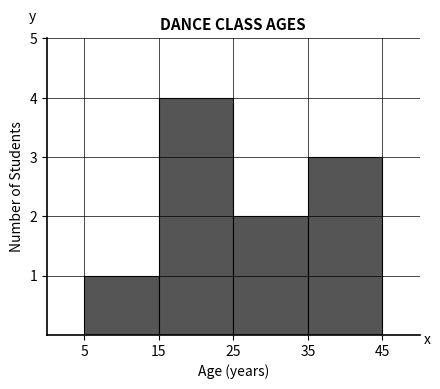

Reading left to right, transcribe this chart: for each bar, give the range it covers on the x-axis and its height. The values are not printed on the chart, so give them approximately, as read against the axis.

5 to 15: 1
15 to 25: 4
25 to 35: 2
35 to 45: 3